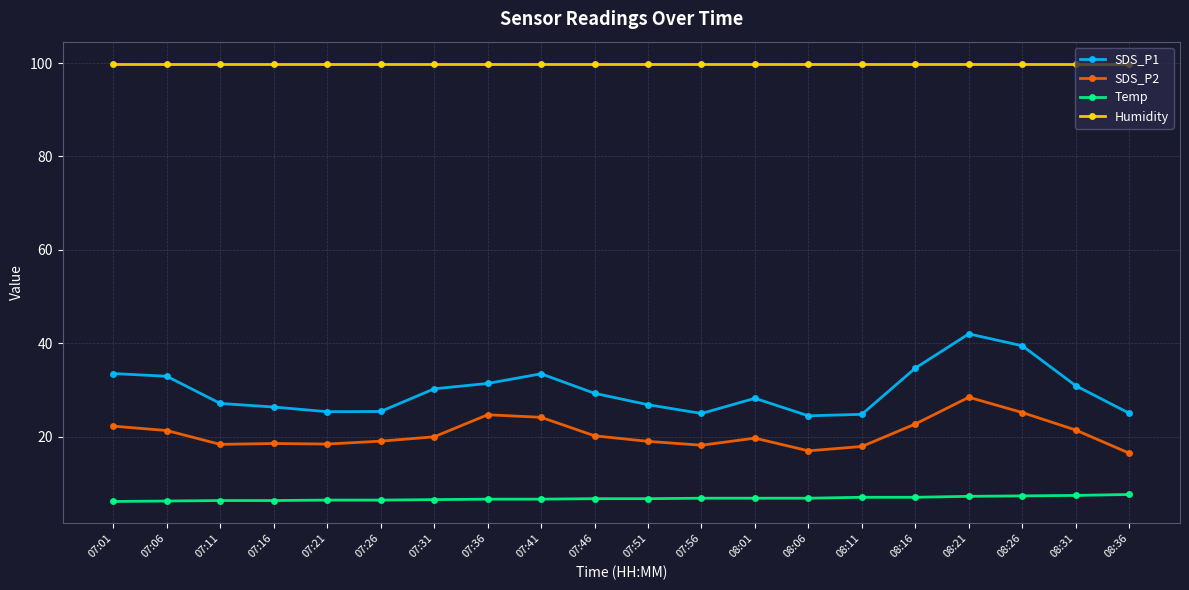

What is the label of the 14th point from the left?

08:06